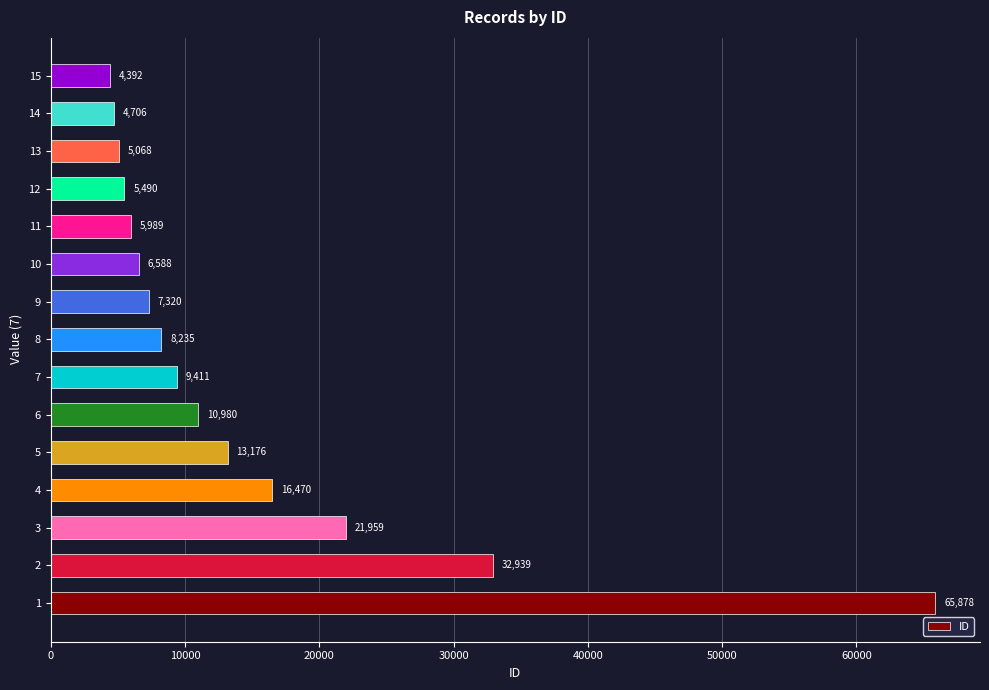

What is the smallest value displayed?

4391.9